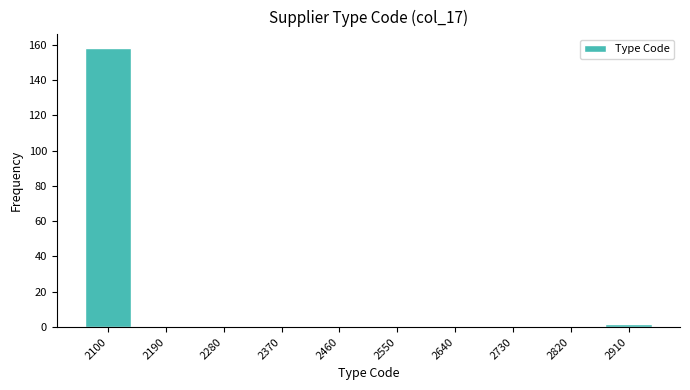

Reading left to right, what are all the values shown in this chart?

2100=158	2190=0	2280=0	2370=0	2460=0	2550=0	2640=0	2730=0	2820=0	2910=2